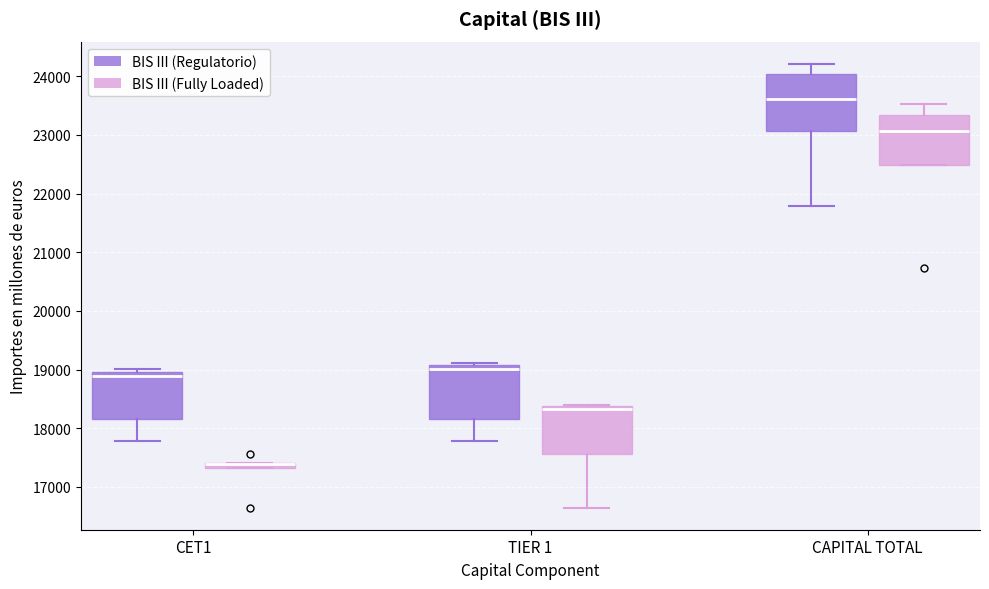

Where does the lower whisker of the box for CET1 (BIS III (Regulatorio)) end on the y-axis? The values are not printed on the chart, so give them approximately, as read against the axis.

17800